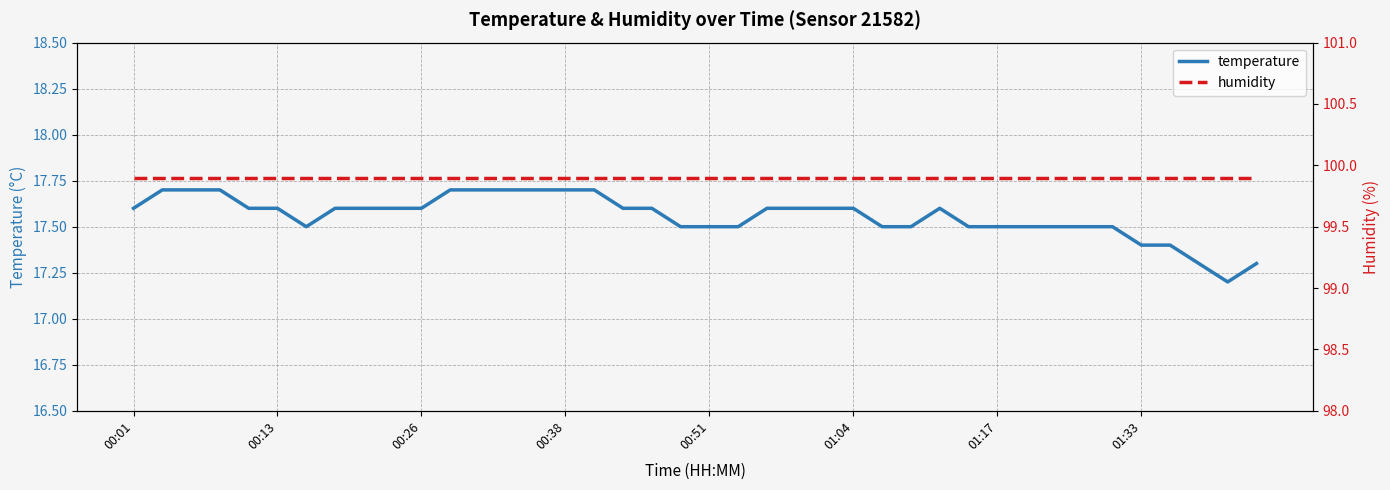

What is the minimum value for temperature?

17.2